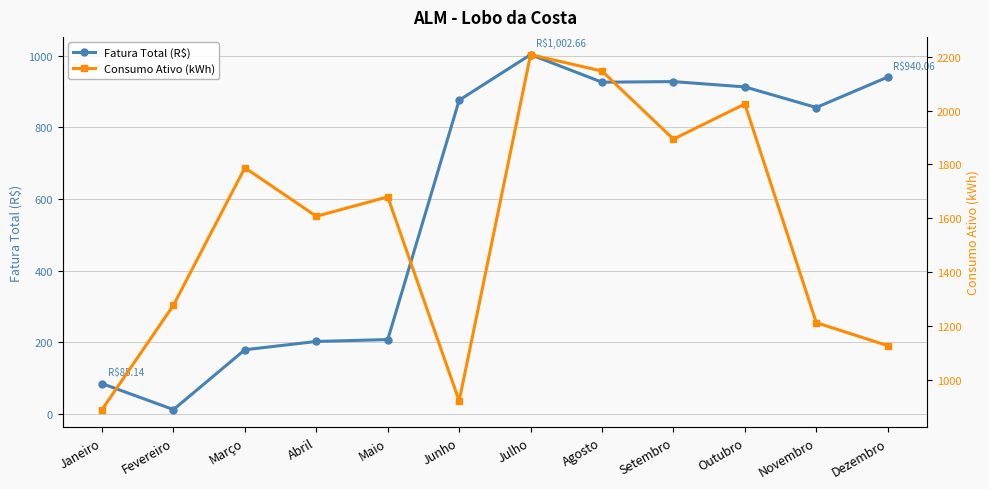

The Consumo Ativo (kWh) series shows 1129.0 at Dezembro. True or false?

True